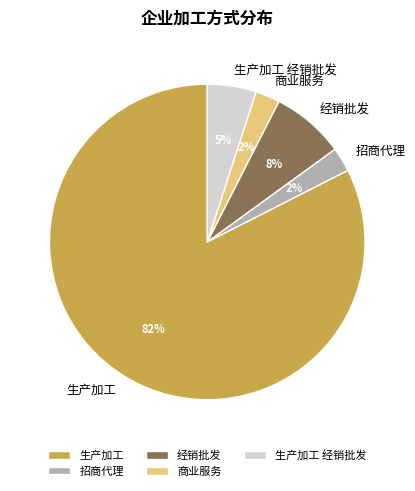

Between 生产加工 and 生产加工 经销批发, which is larger?

生产加工